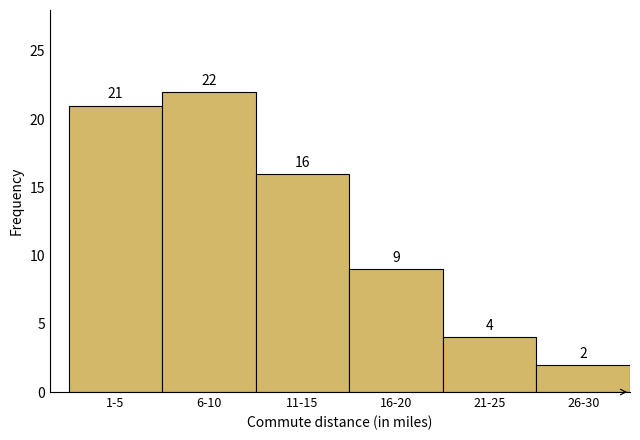

Reading right to left, list all the values displayed in this chart.

26-30=2	21-25=4	16-20=9	11-15=16	6-10=22	1-5=21